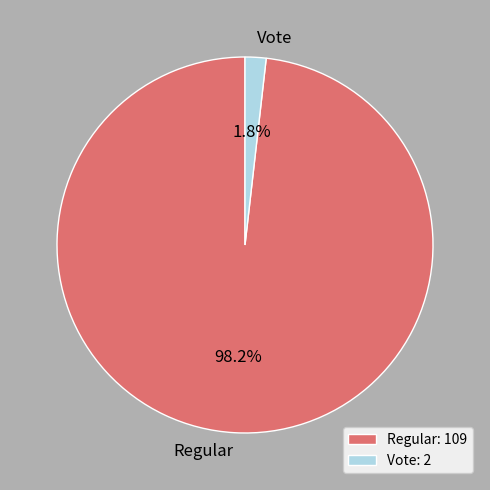

How much of the chart is everything except Vote?

98.2%